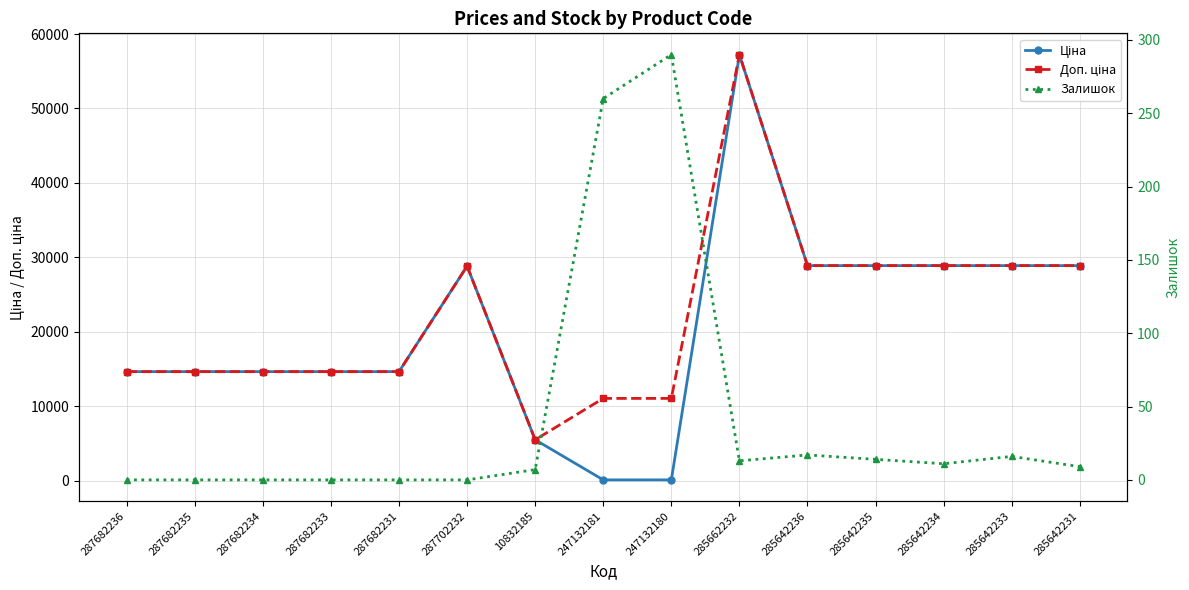

After their last crossing, which series has the higher values: Ціна or Залишок?

Ціна